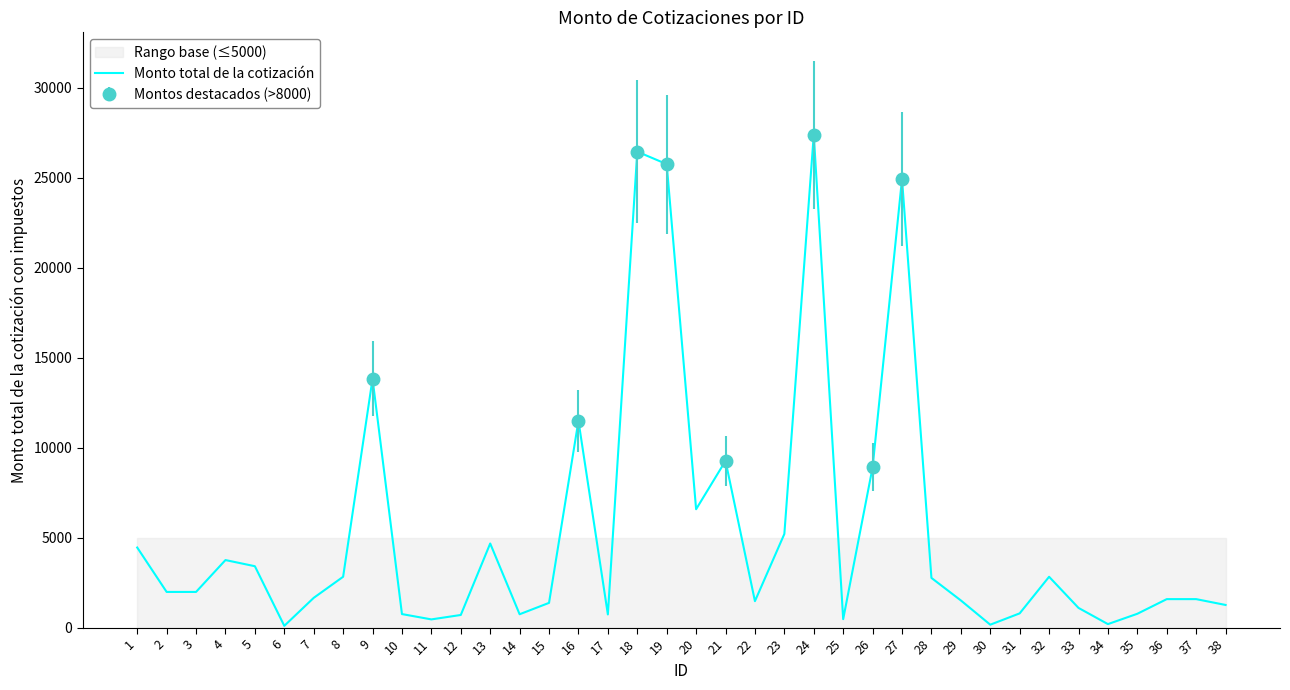

What is the value of the 25th point from the left?

487.2